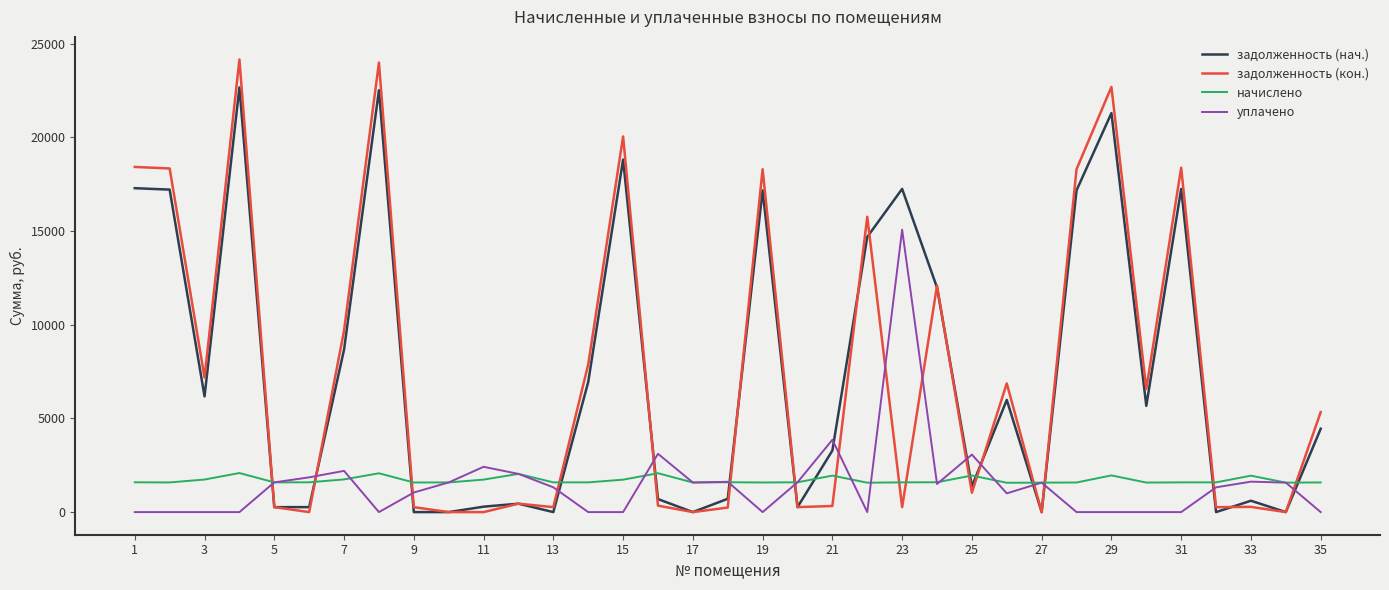

What is the minimum value for начислено?

1565.5